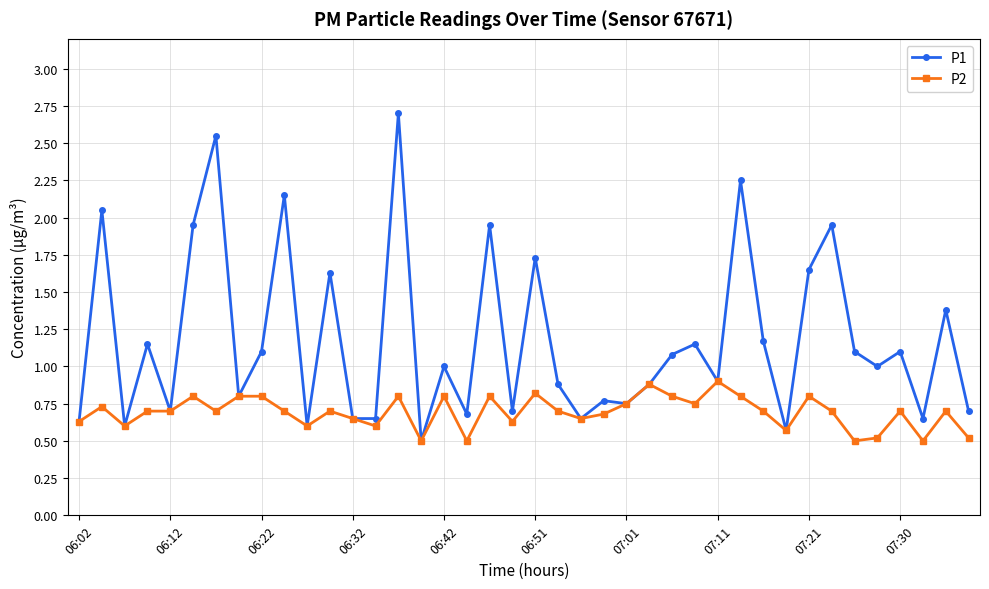

Count the number of data series in this chart.

2